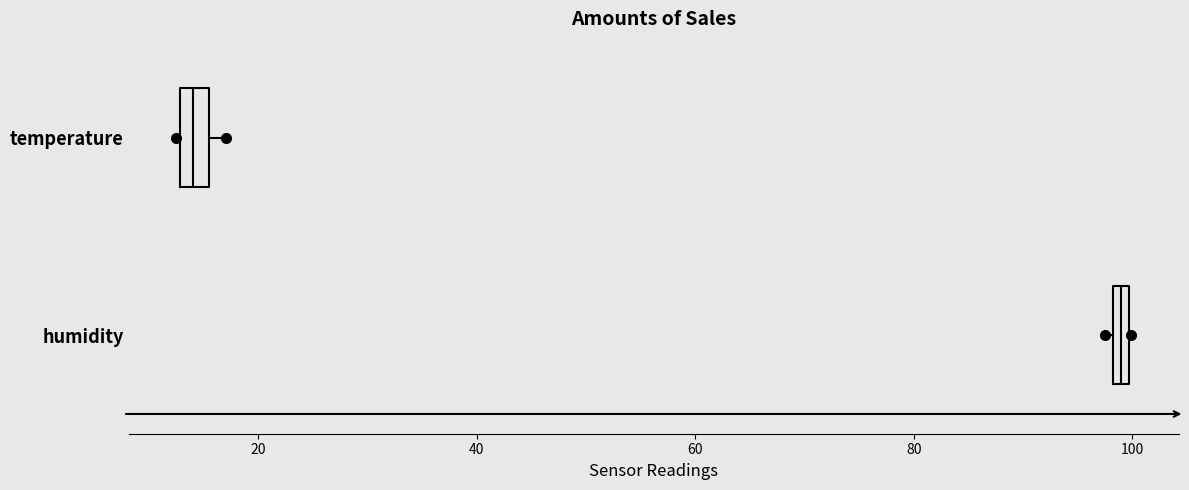

Where is the left edge of the box for temperature on the x-axis? The values are not printed on the chart, so give them approximately, as read against the axis.

12